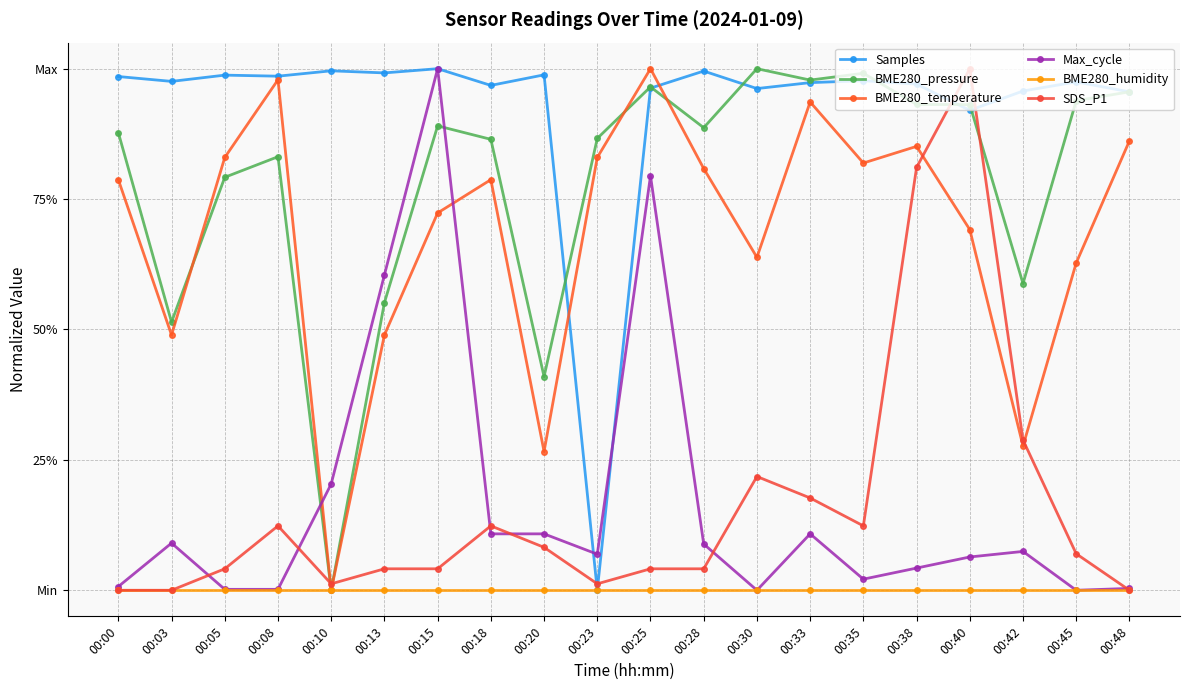

The BME280_pressure series shows 0.6 at 00:38. True or false?

False